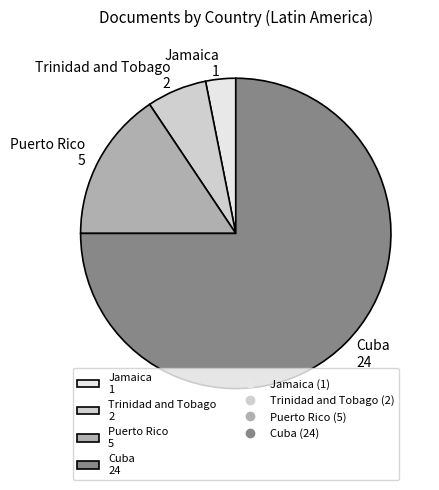

Does Cuba account for over 50% of the chart?

Yes